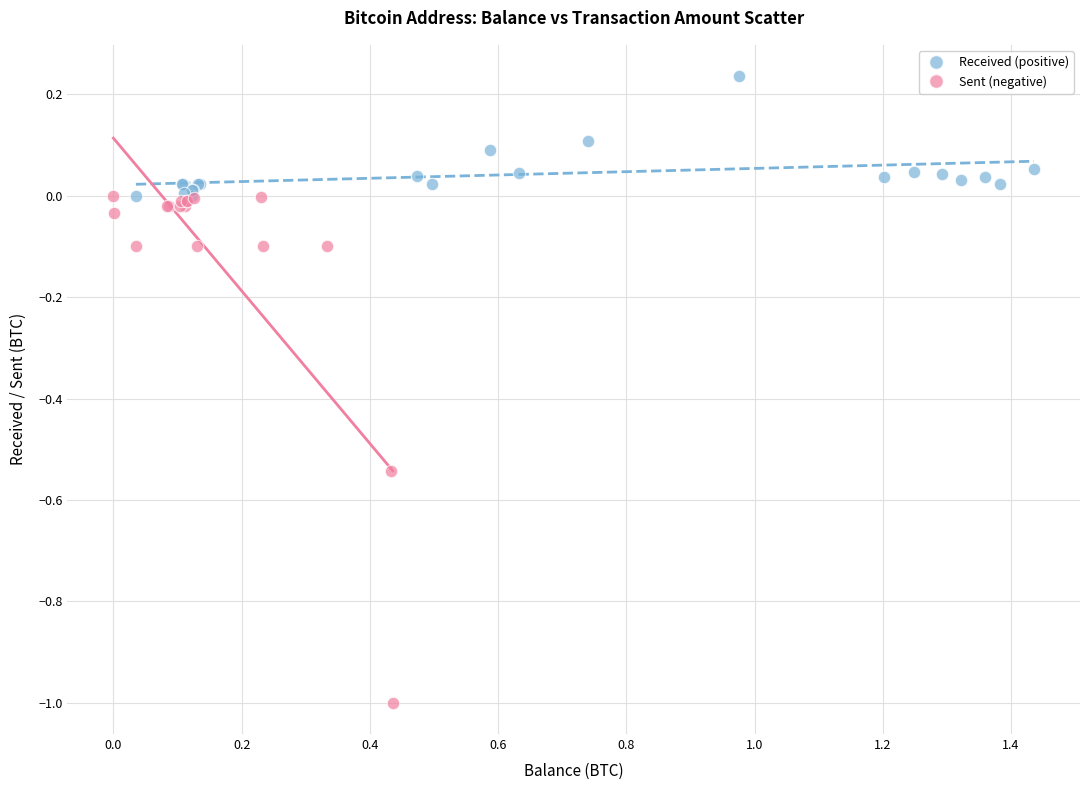

Which series contains the highest Y value?

Received (positive)